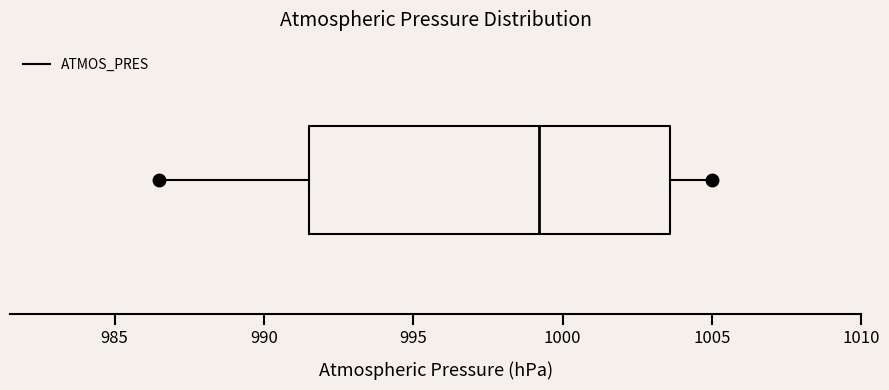

Where does the left whisker of the box end on the x-axis? The values are not printed on the chart, so give them approximately, as read against the axis.

986.5